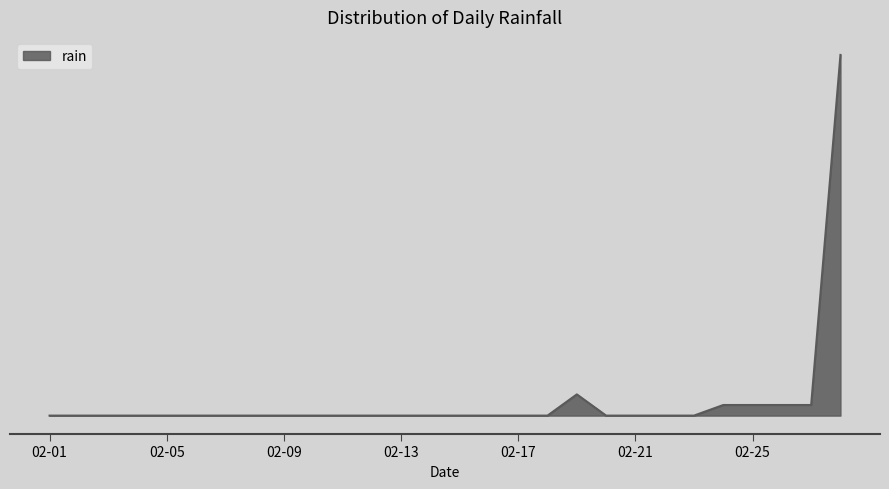

Does the chart display data point markers on the line(s)?

No